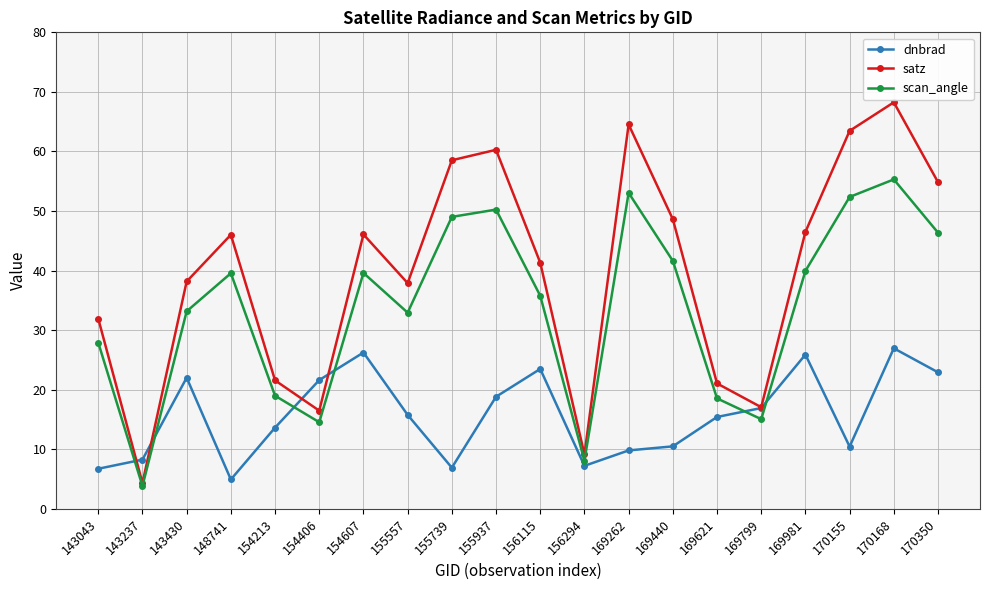

Count the number of data series in this chart.

3